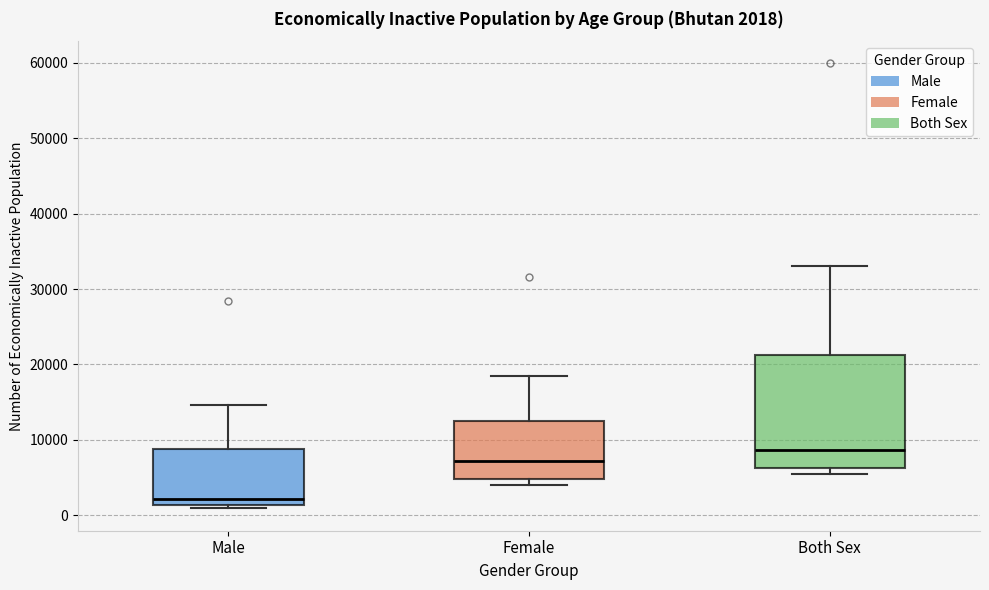

Which box has the lowest median line?

Male